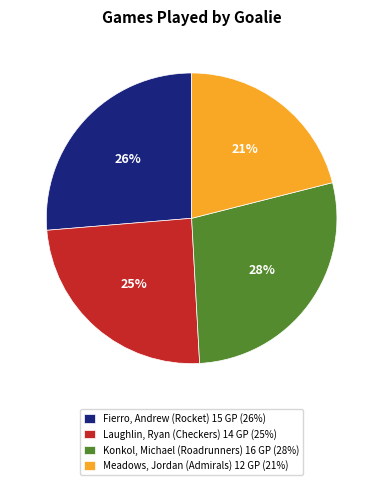

What percentage is the Laughlin, Ryan (Checkers) slice, to the nearest percent?

25%